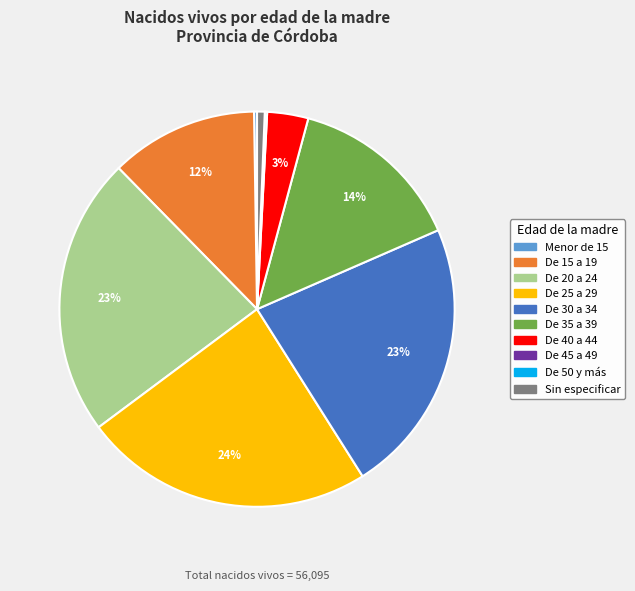

To the nearest percent, what is the difference between the Sin especificar and De 30 a 34 slice percentages?

22%